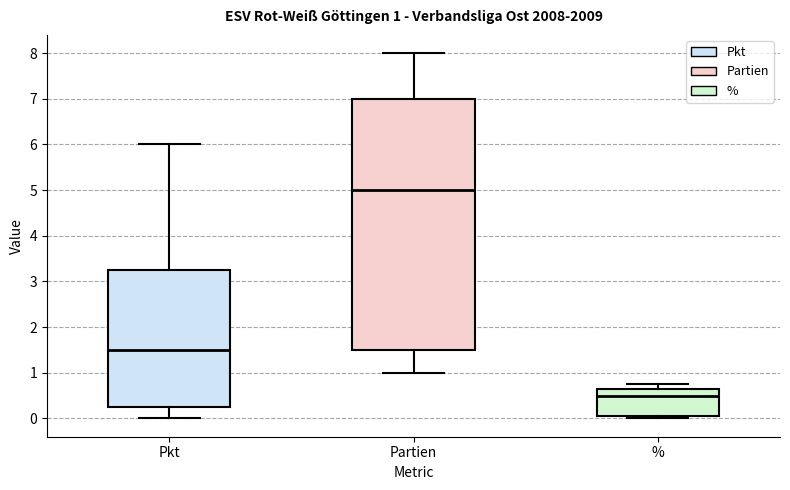

Comparing the boxes themselves (not the whiskers), which one is the tallest?

Partien